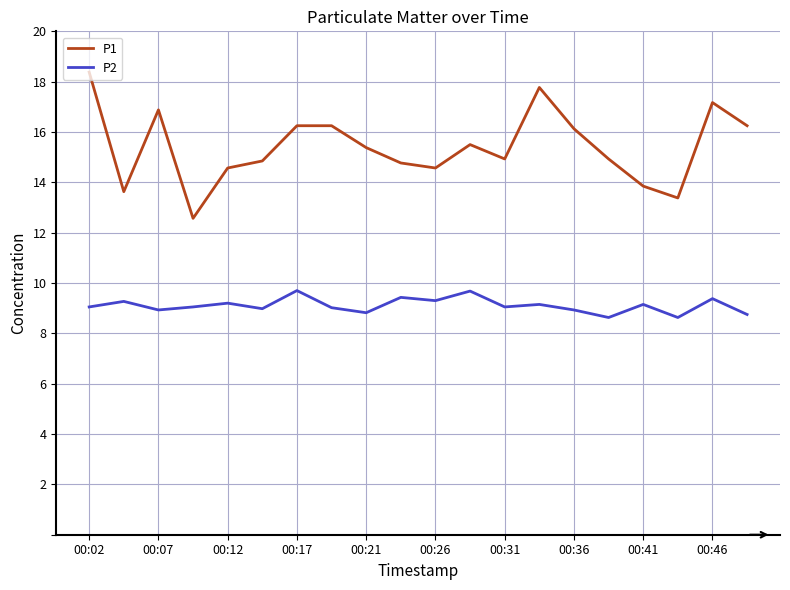

Which series has the largest range (max minus min)?

P1